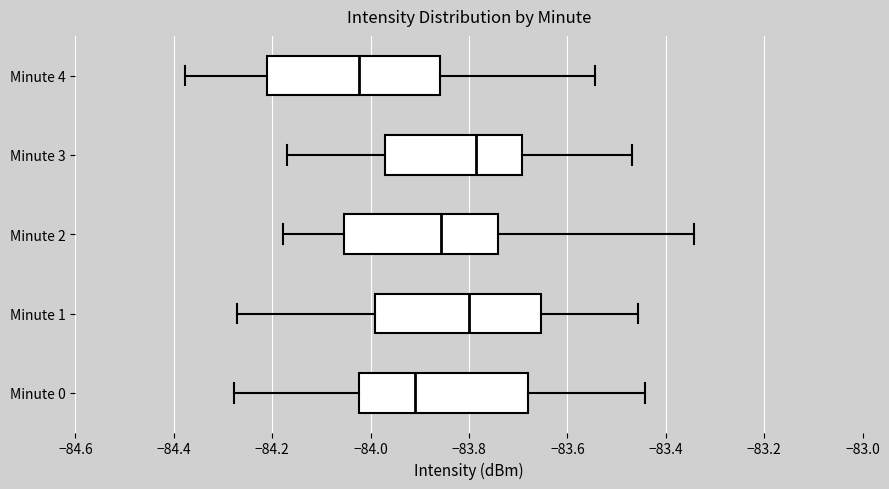

Reading bottom to top, read every box against the x-axis: the position of its median line, the range the box covers, and the ends of its whiskers. The values are not printed on the chart, so give them approximately, as read against the axis.

Minute 0: median -83.92, box -84.02 to -83.68, whiskers -84.28 to -83.44
Minute 1: median -83.80, box -84.00 to -83.66, whiskers -84.28 to -83.46
Minute 2: median -83.86, box -84.06 to -83.74, whiskers -84.18 to -83.34
Minute 3: median -83.78, box -83.98 to -83.70, whiskers -84.18 to -83.46
Minute 4: median -84.02, box -84.22 to -83.86, whiskers -84.38 to -83.54